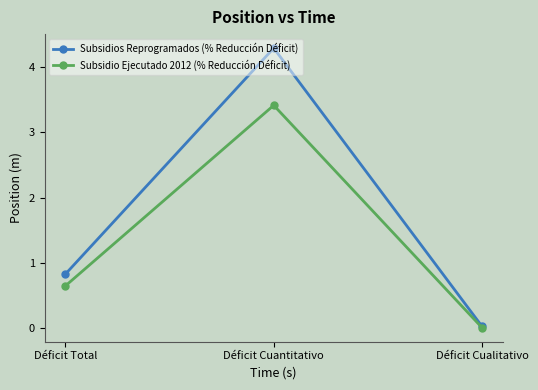

Which series has the largest total across all categories?

Subsidios Reprogramados (% Reducción Déficit)